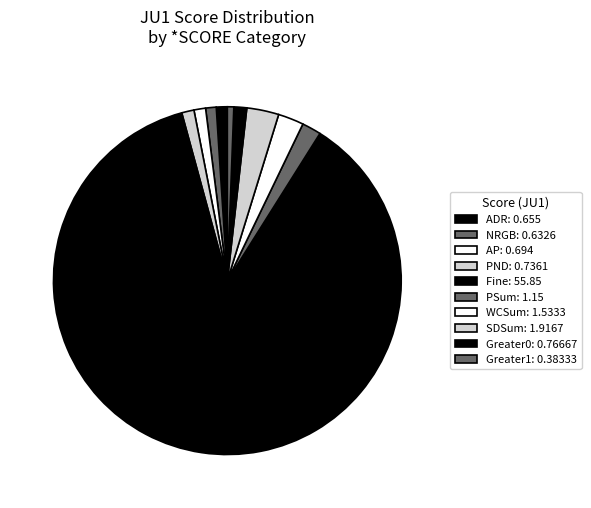

The Greater1 slice represents 11% of the pie. True or false?

False